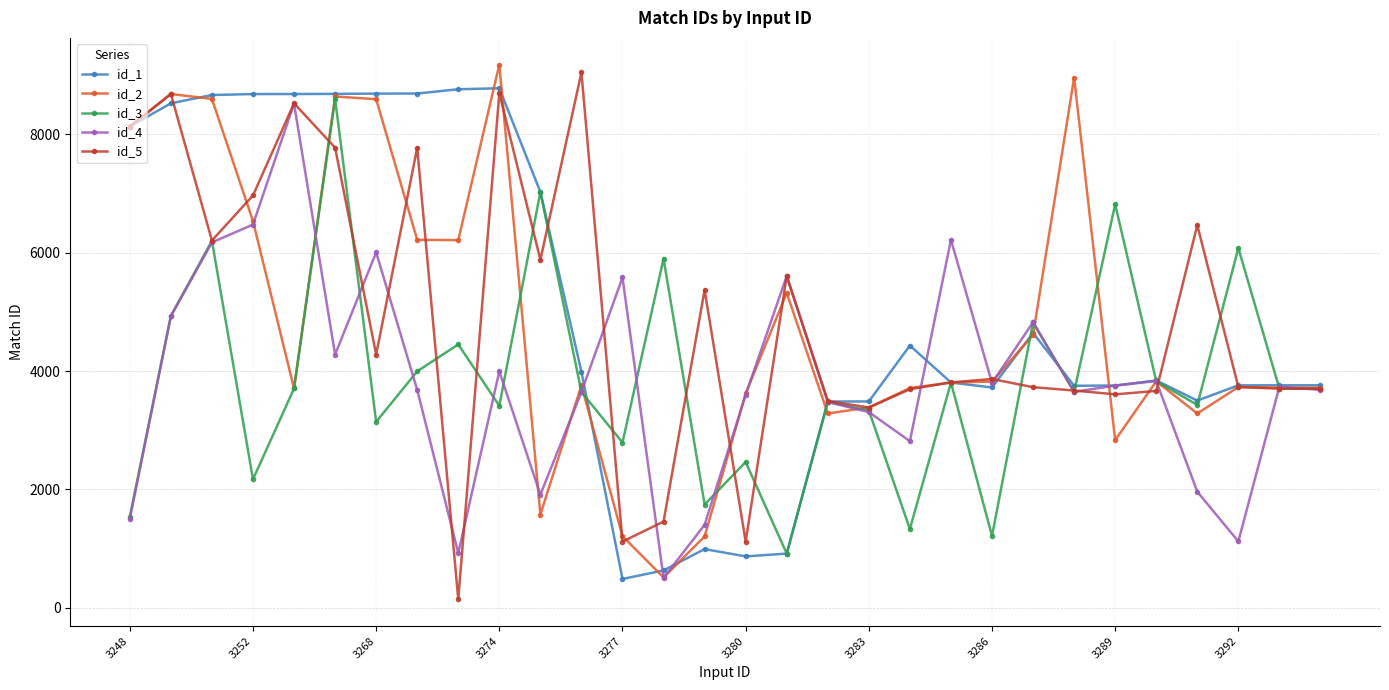

What is the maximum value shown in the chart?

9172